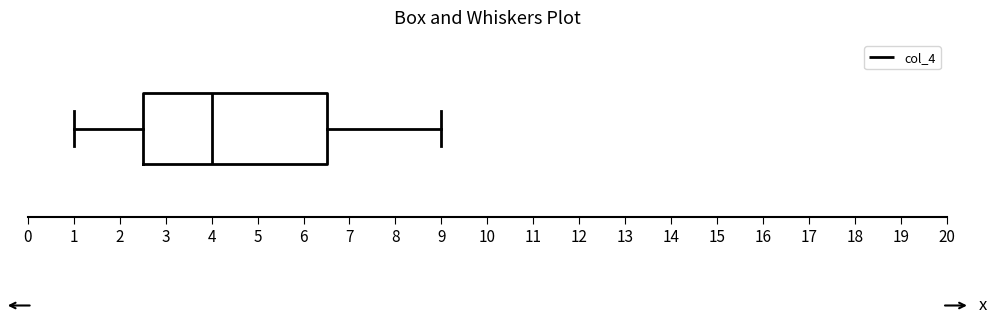

Read this box plot against the x-axis: the position of the median line, the range covered by the box, and the ends of both whiskers. The values are not printed on the chart, so give them approximately, as read against the axis.

median 4.0, box 2.5 to 6.5, whiskers 1.0 to 9.0